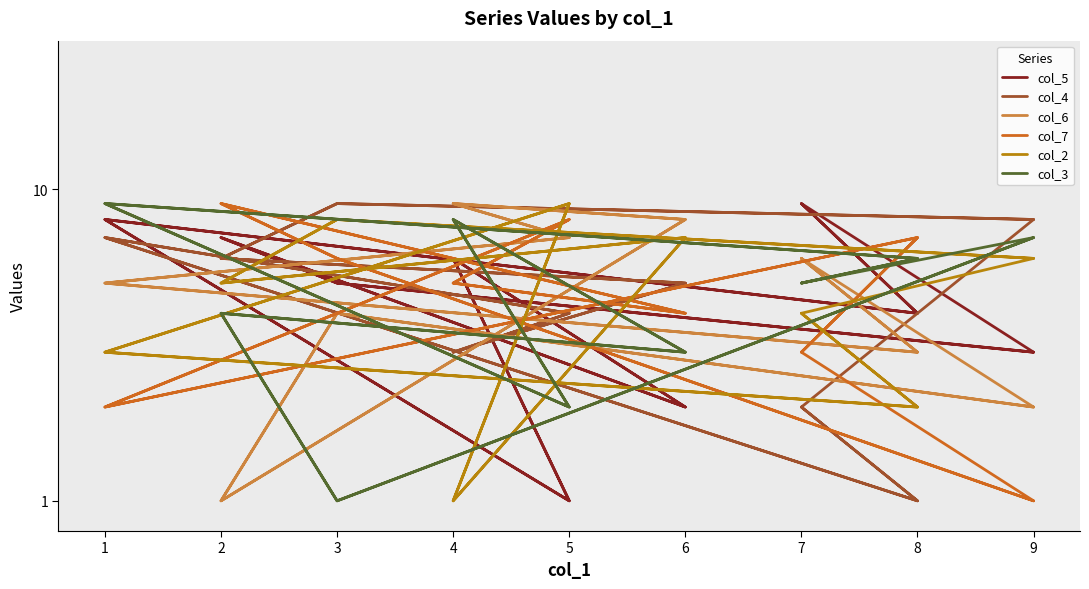

True or false: col_7 and col_6 cross at least once.

True